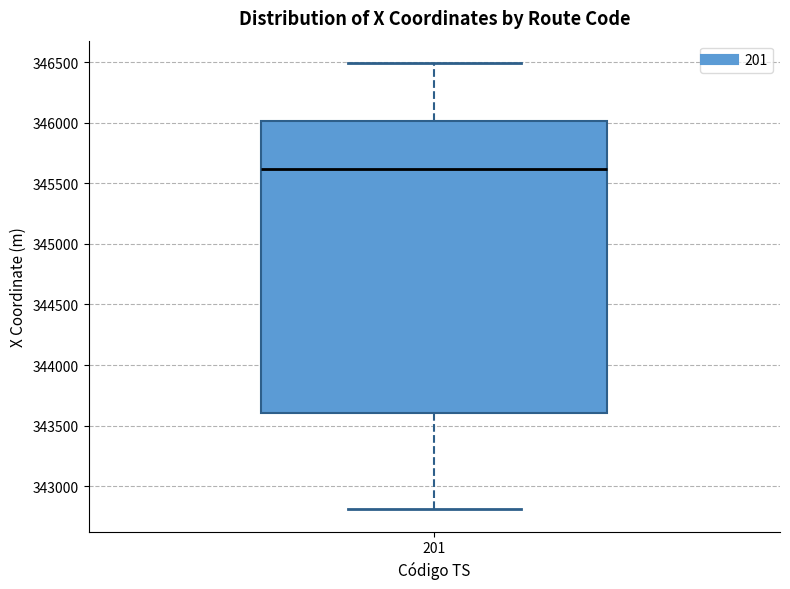

Read this box plot against the y-axis: the position of the median line, the range covered by the box, and the ends of both whiskers. The values are not printed on the chart, so give them approximately, as read against the axis.

median 345600, box 343600 to 346000, whiskers 342800 to 346500